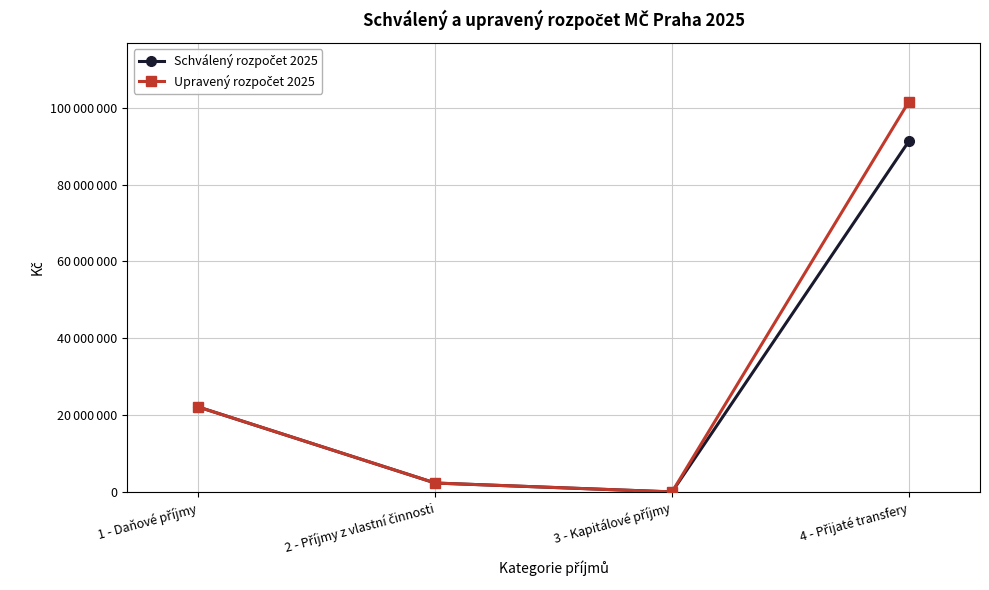

Is the value of Upravený rozpočet 2025 at 1 - Daňové příjmy greater than the value of Schválený rozpočet 2025 at 1 - Daňové příjmy?

No